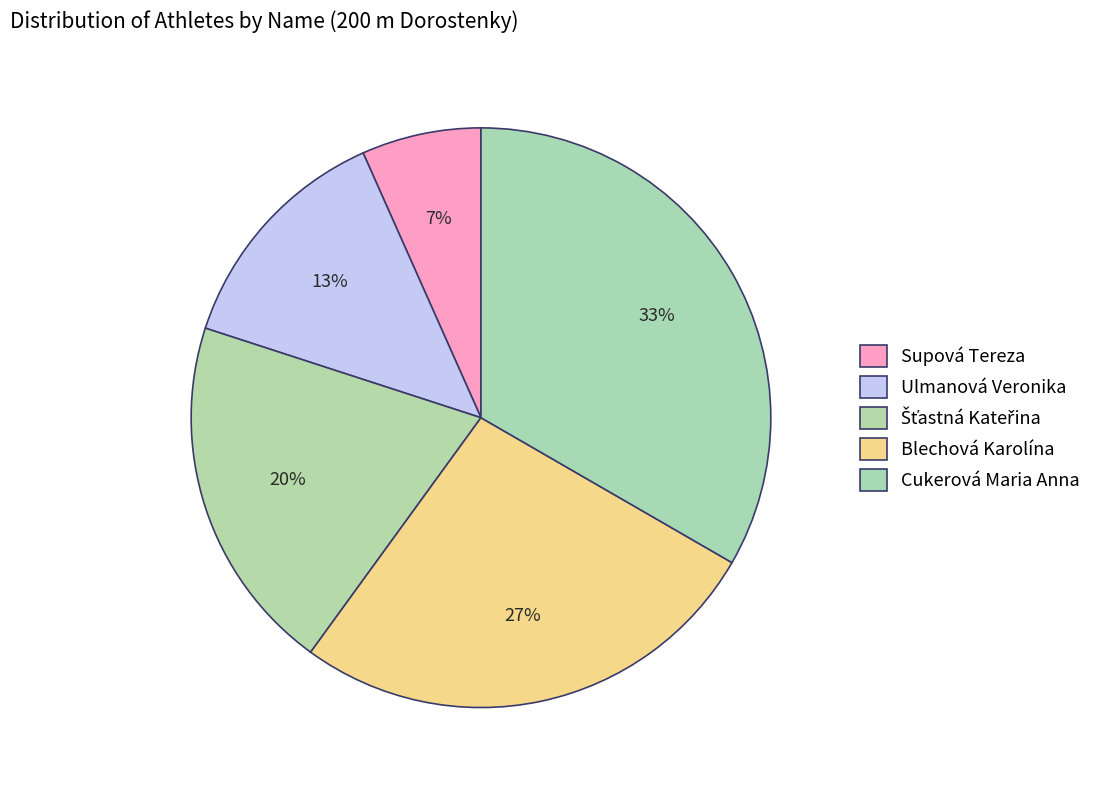

To the nearest percent, what percentage of the pie is Cukerová Maria Anna?

33%